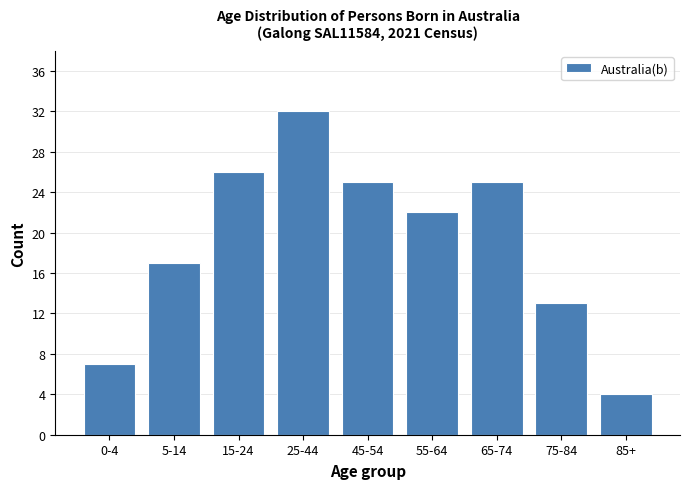

Reading left to right, what are all the values shown in this chart?

0-4=7	5-14=17	15-24=26	25-44=32	45-54=25	55-64=22	65-74=25	75-84=13	85+=4